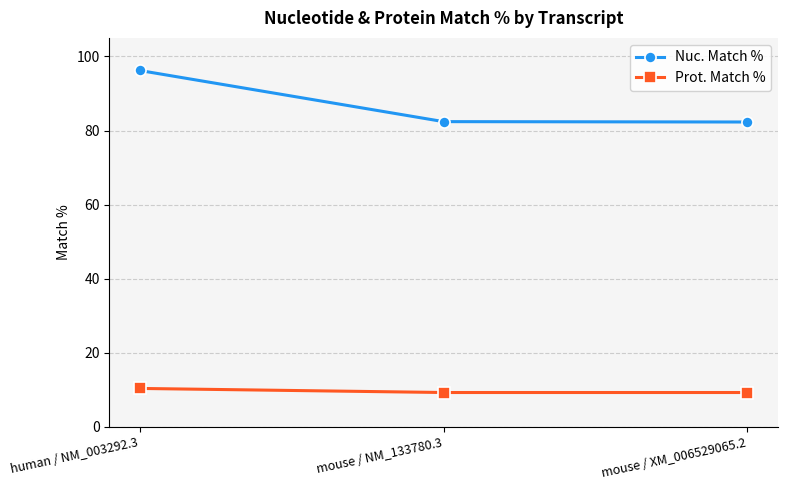

List the series in order of their peak value, highest first.

Nuc. Match %, Prot. Match %